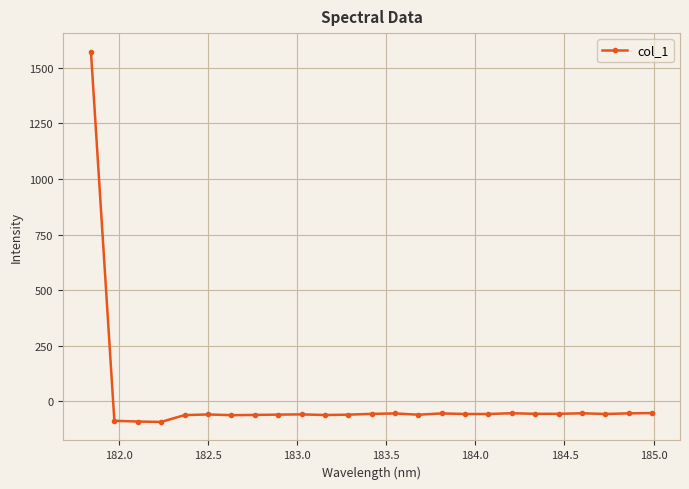

True or false: there are more than 2 points higher than both neighbors.

True